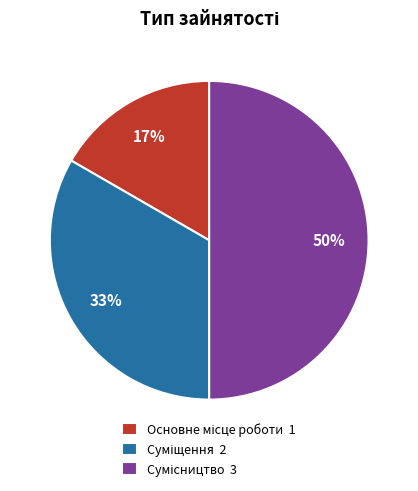

To the nearest percent, what is the average slice percentage?

33%